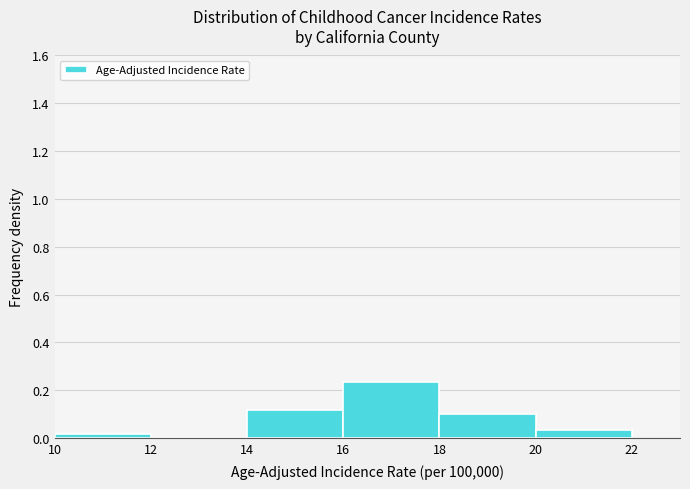

How tall is the bar that spans 18 to 20 on the x-axis? The values are not printed on the chart, so give them approximately, as read against the axis.

0.10